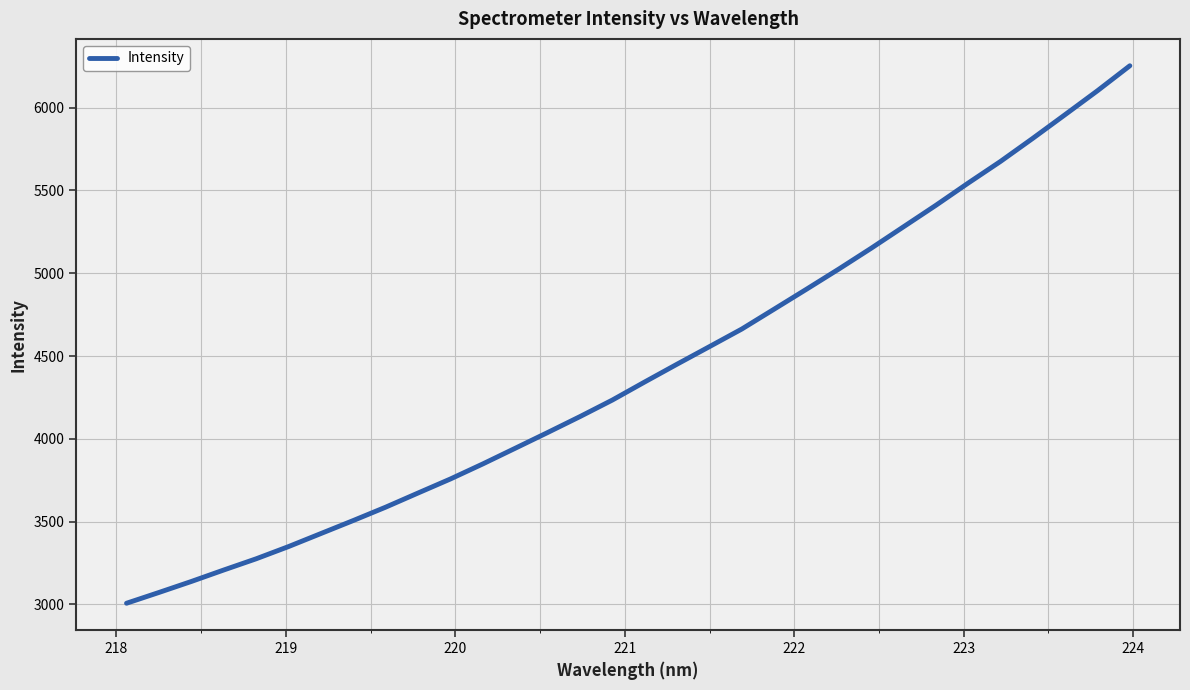

What is the smallest value displayed?

3007.3